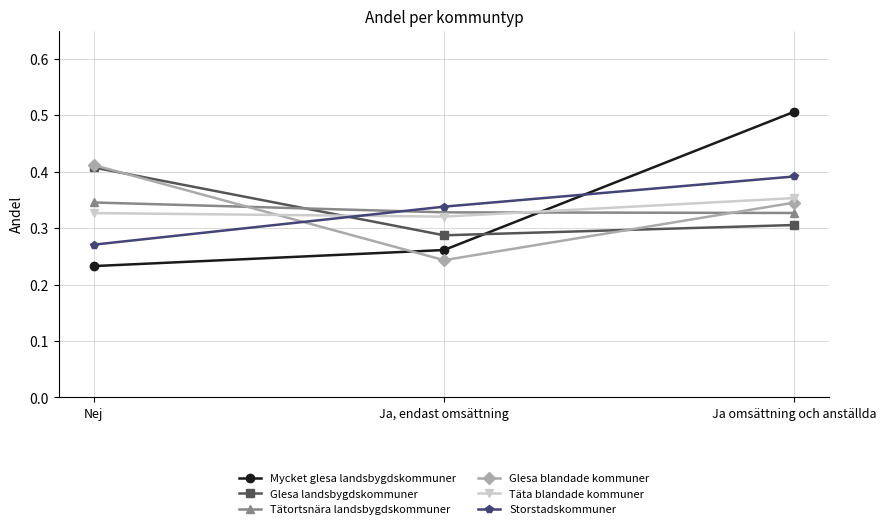

Which series changed the most between Ja, endast omsättning and Ja omsättning och anställda?

Mycket glesa landsbygdskommuner